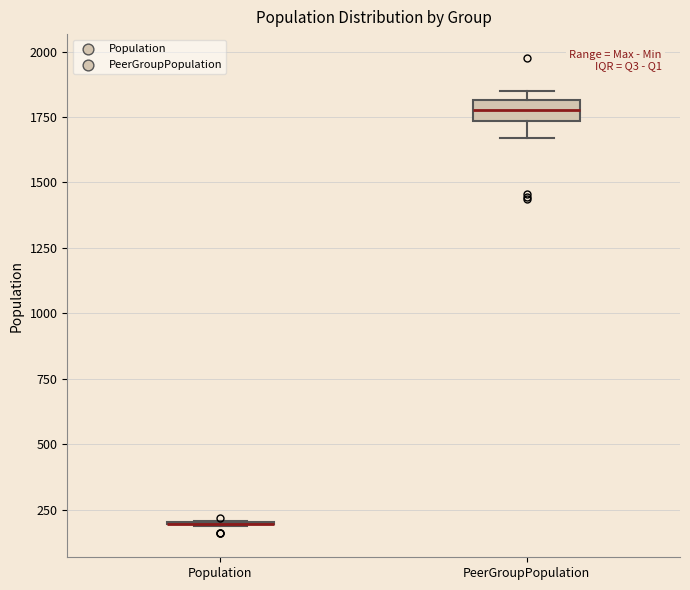

Comparing the boxes themselves (not the whiskers), which one is the tallest?

PeerGroupPopulation